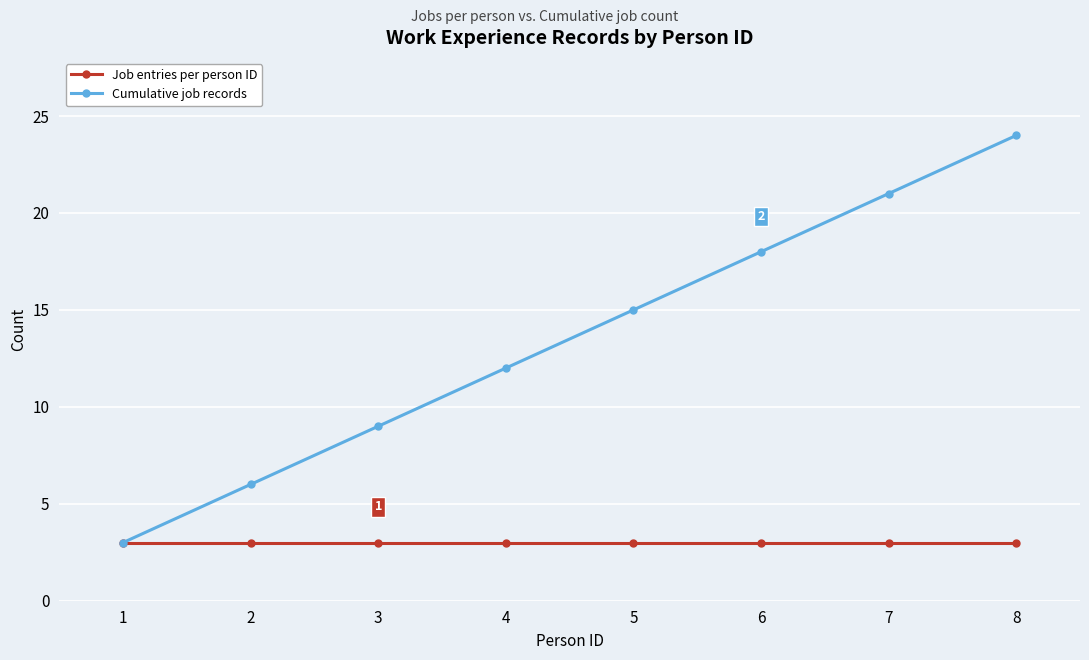

What is the difference between the maximum and minimum values in the Cumulative job records series?

21